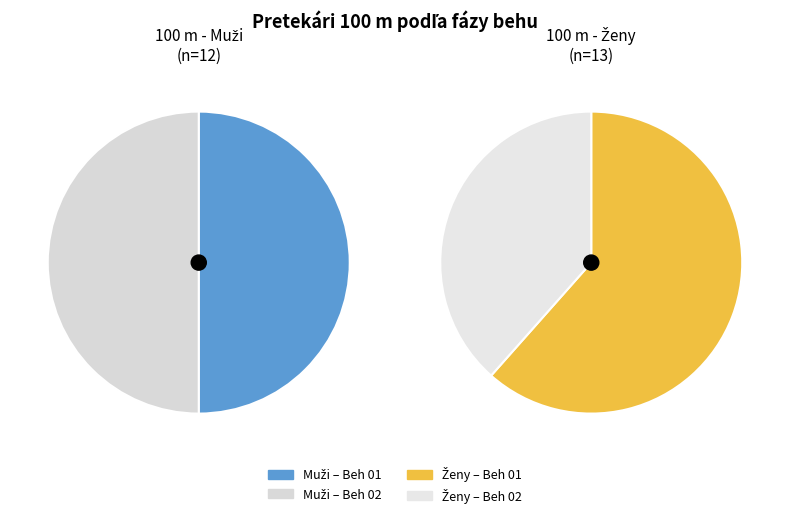

Is there any slice that represents more than half of the pie?

No